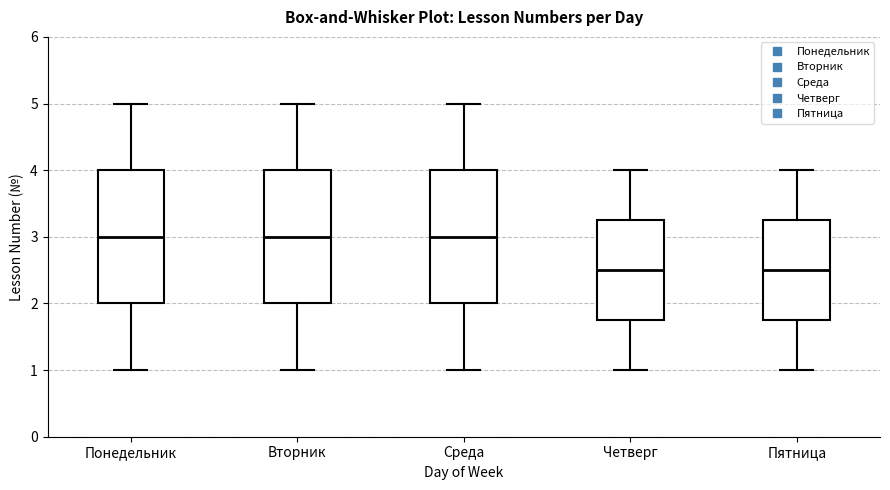

Reading left to right, read every box against the y-axis: the position of its median line, the range the box covers, and the ends of its whiskers. The values are not printed on the chart, so give them approximately, as read against the axis.

Понедельник: median 3.0, box 2.0 to 4.0, whiskers 1.0 to 5.0
Вторник: median 3.0, box 2.0 to 4.0, whiskers 1.0 to 5.0
Среда: median 3.0, box 2.0 to 4.0, whiskers 1.0 to 5.0
Четверг: median 2.5, box 1.8 to 3.3, whiskers 1.0 to 4.0
Пятница: median 2.5, box 1.8 to 3.3, whiskers 1.0 to 4.0